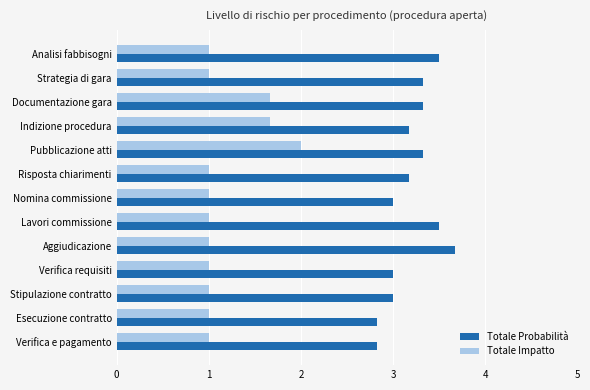

What is the sum of the Totale Probabilità values at Aggiudicazione and Nomina commissione?

6.7